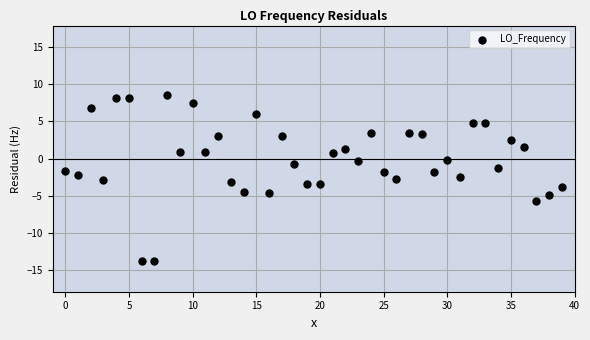

What is the range of Y values (max minus min)?

22.3